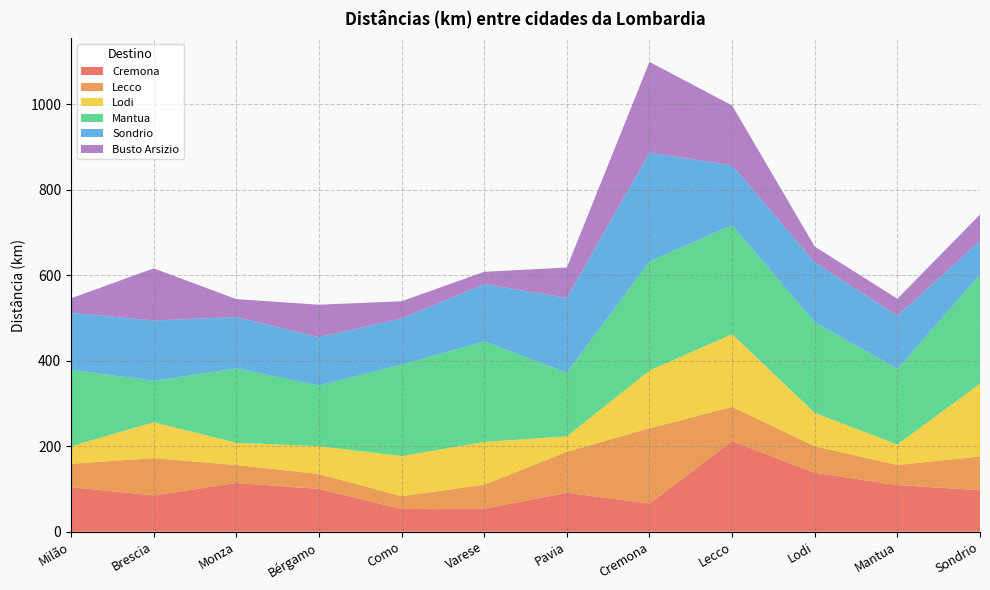

Reading right to left, list all the values displayed in this chart.

Cremona: 97	109	138	212	66	91	54	53	100	114	85	104
Lecco: 79	47	62	80	176	96	56	30	35	42	87	55
Lodi: 170	48	78	170	135	36	100	94	65	52	84	41
Mantua: 255	177	212	255	255	149	235	214	142	174	97	179
Sondrio: 79	124	140	140	255	175	134	108	113	120	141	133
Busto Arsizio: 62	40	37	140	212	71	29	40	76	42	122	34